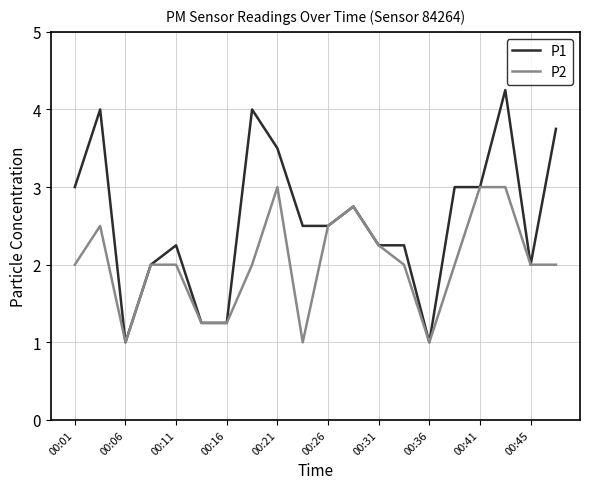

What is the minimum value shown in the chart?

1.0